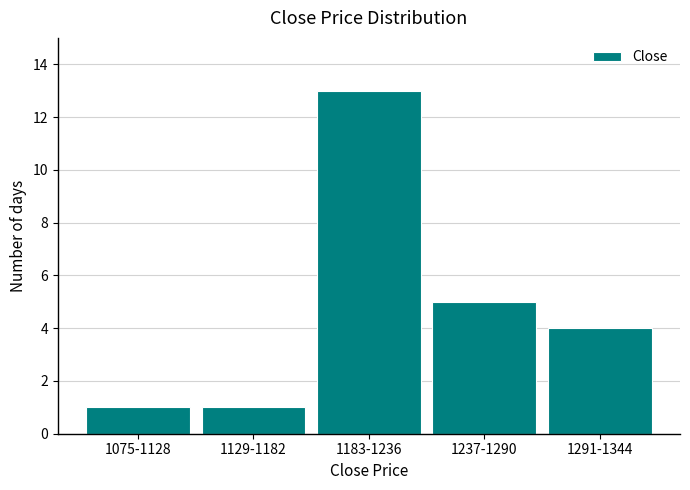

Reading left to right, list all the values displayed in this chart.

1075-1128=1	1129-1182=1	1183-1236=13	1237-1290=5	1291-1344=4